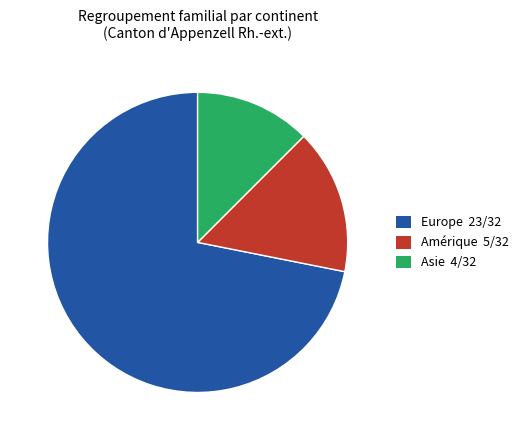

Is there a majority slice in this chart?

Yes